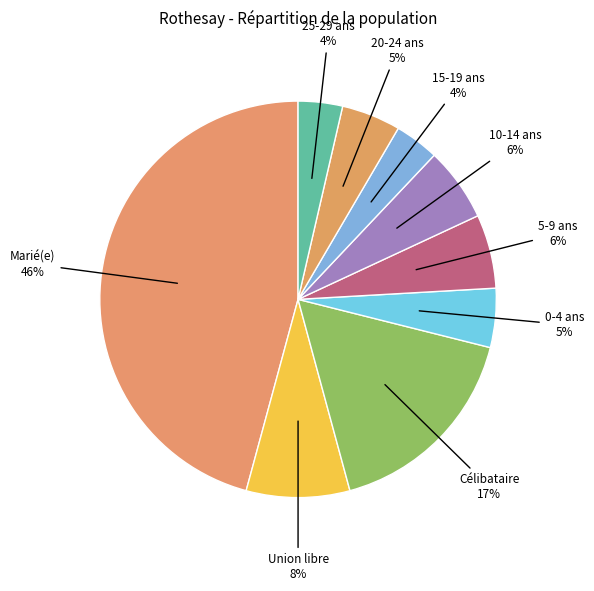

Is it true that Célibataire is 17% of the pie?

True